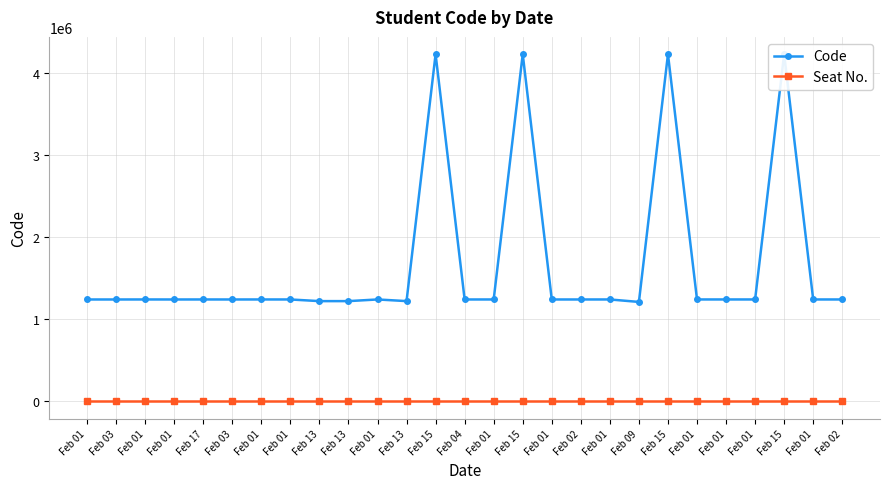

Reading left to right, transcribe all the data shown in this chart.

Code: Feb 01=1240003	Feb 03=1240006	Feb 01=1240283	Feb 01=1240008	Feb 17=1240208	Feb 03=1240019	Feb 01=1240287	Feb 01=1240177	Feb 13=1220036	Feb 13=1220037	Feb 01=1240294	Feb 13=1220237	Feb 15=4230337	Feb 04=1240061	Feb 01=1240194	Feb 15=4230195	Feb 01=1240075	Feb 02=1240088	Feb 01=1240198	Feb 09=1210109	Feb 15=4230163	Feb 01=1240353	Feb 01=1240355	Feb 01=1240259	Feb 15=4230197	Feb 01=1240184	Feb 02=1240199
Seat No.: Feb 01=0	Feb 03=0	Feb 01=0	Feb 01=0	Feb 17=0	Feb 03=0	Feb 01=0	Feb 01=0	Feb 13=0	Feb 13=0	Feb 01=0	Feb 13=0	Feb 15=0	Feb 04=0	Feb 01=0	Feb 15=0	Feb 01=0	Feb 02=0	Feb 01=0	Feb 09=0	Feb 15=0	Feb 01=0	Feb 01=0	Feb 01=0	Feb 15=0	Feb 01=0	Feb 02=0